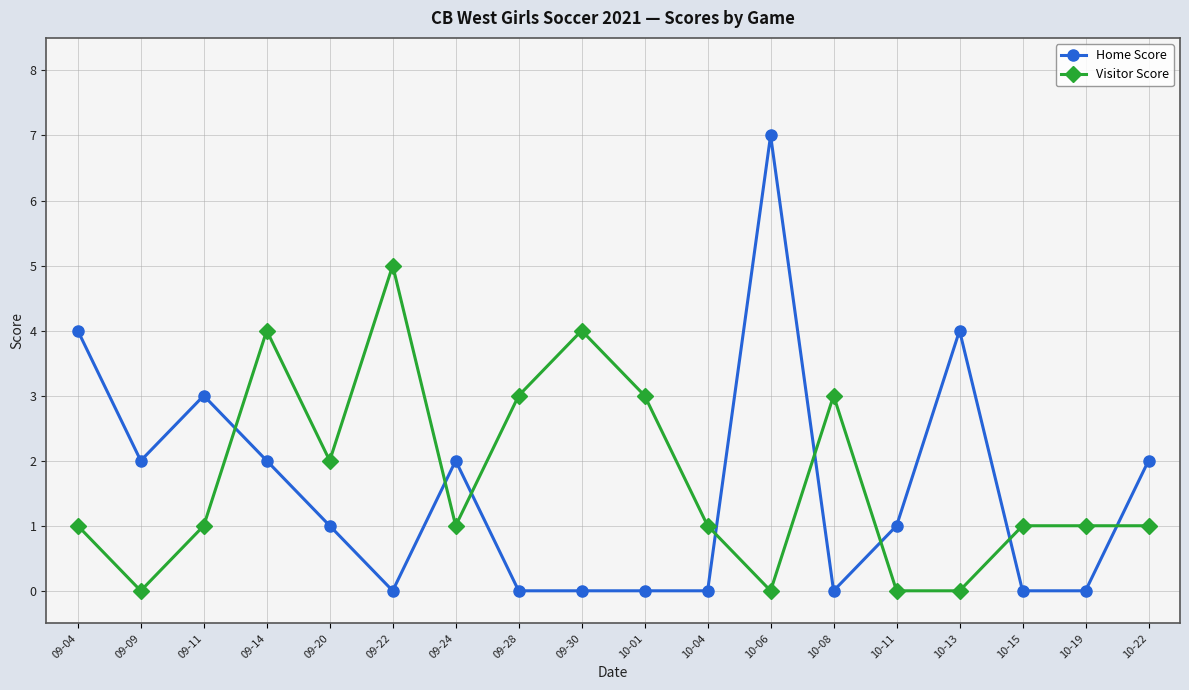

Which series has the widest spread of values?

Home Score